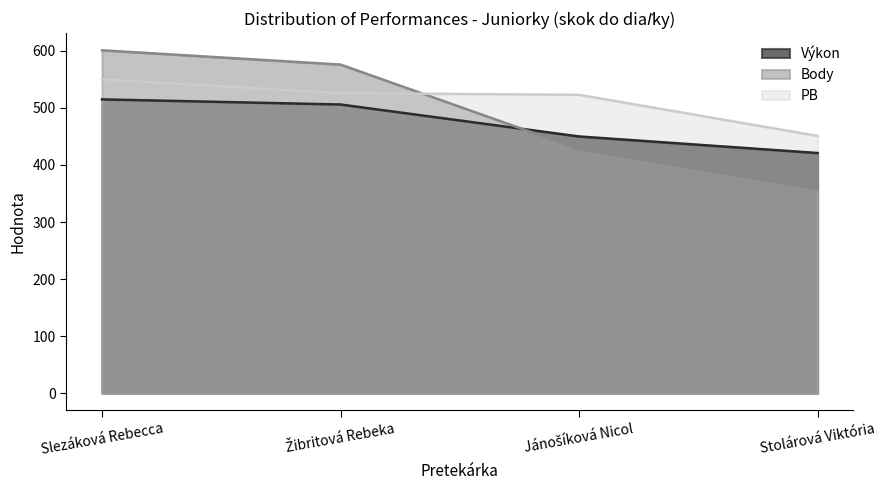

Between Žibritová Rebeka and Stolárová Viktória, which series saw the biggest shift?

Body